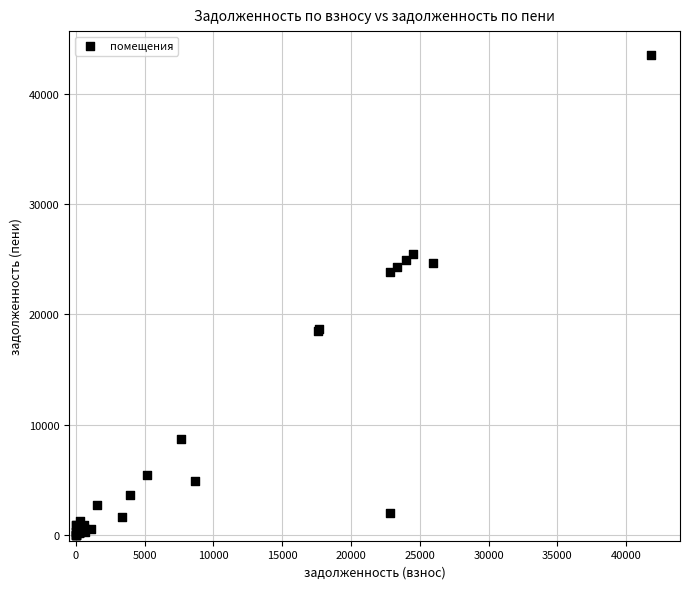

What Y value in the scatter plot is closest to 21746?

23807.9